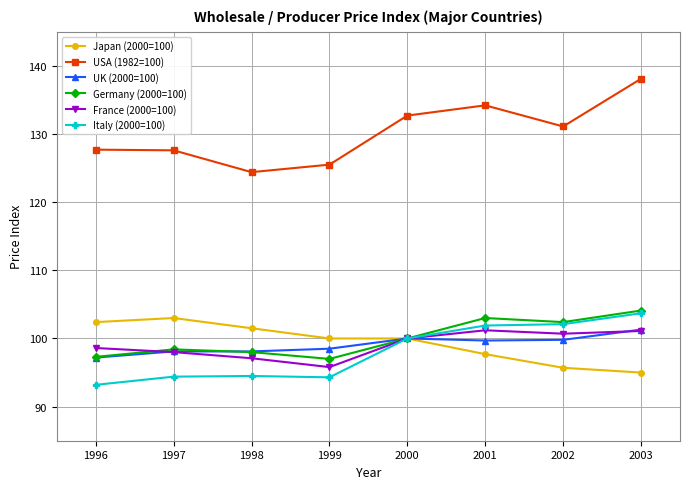

True or false: USA (1982=100) and UK (2000=100) intersect in this chart.

False